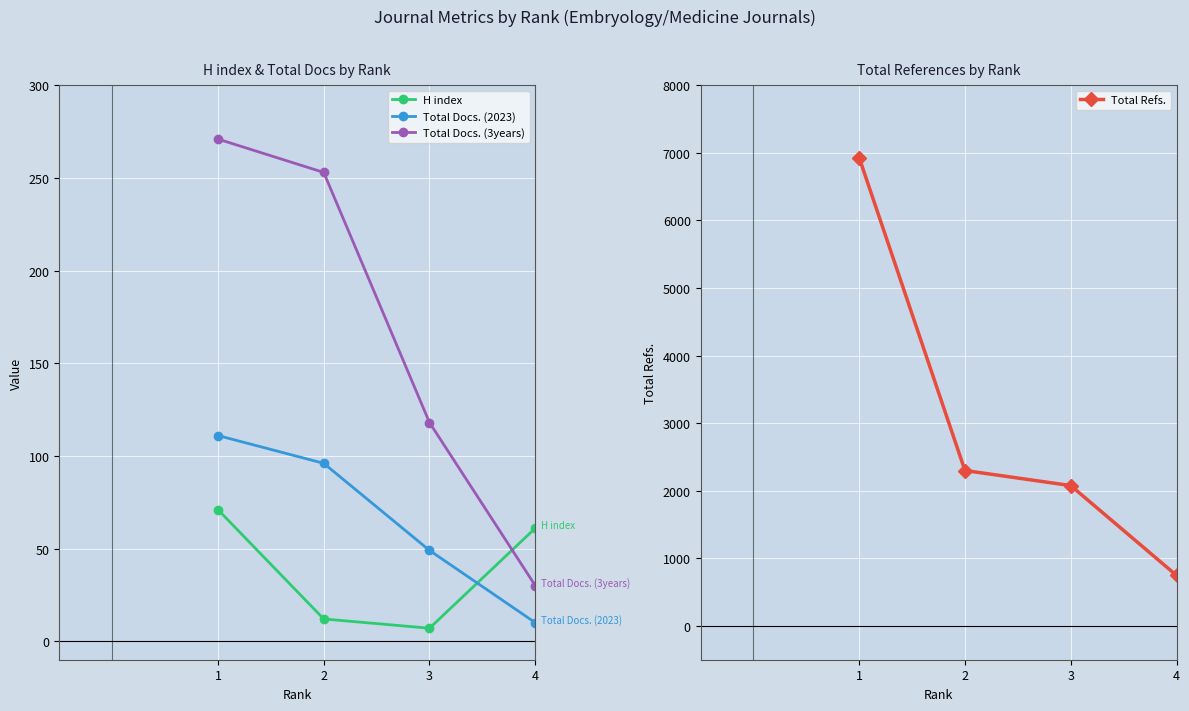

Is the value of Total Docs. (3years) at 2 greater than the value of H index at 3?

Yes